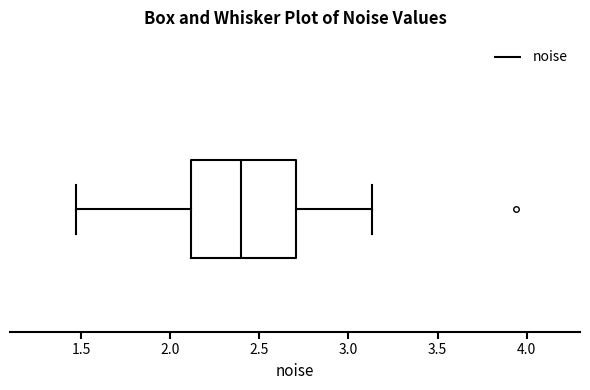

Read this box plot against the x-axis: the position of the median line, the range covered by the box, and the ends of both whiskers. The values are not printed on the chart, so give them approximately, as read against the axis.

median 2.40, box 2.10 to 2.70, whiskers 1.45 to 3.15